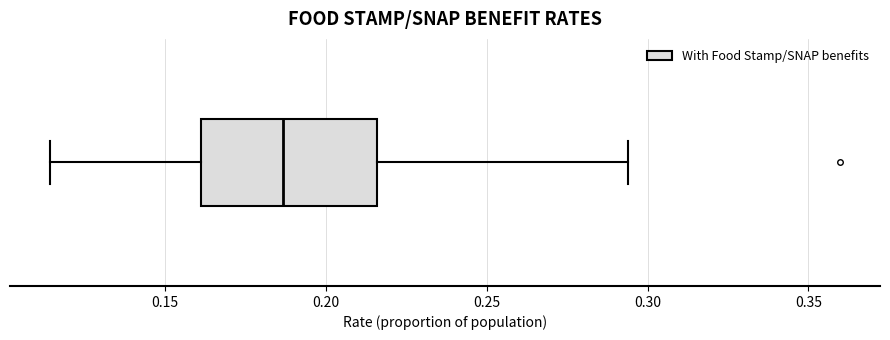

Transcribe this box plot: give where the median line is, the range the box spans, and where the two whiskers end, as read against the x-axis. The values are not printed on the chart, so give them approximately, as read against the axis.

median 0.185, box 0.160 to 0.215, whiskers 0.115 to 0.295